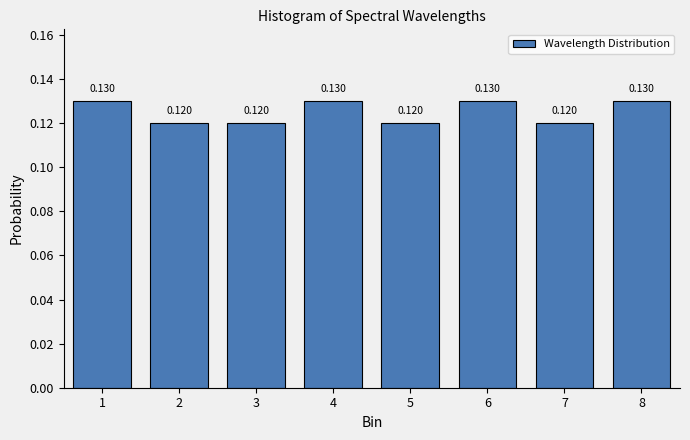

How many bars are there in total?

8